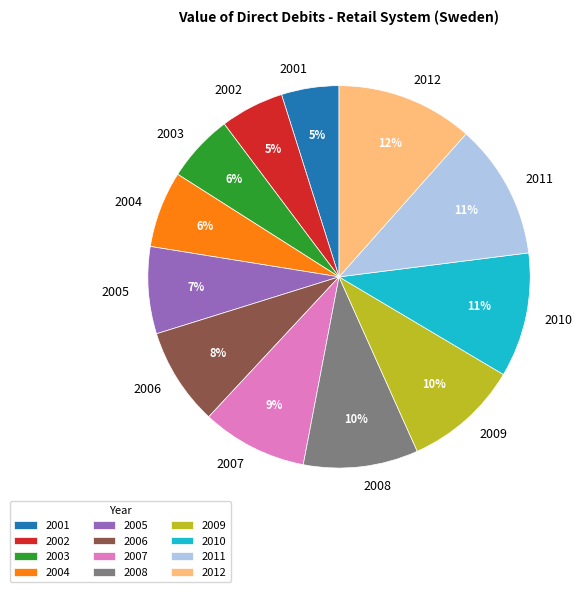

How many segments does this pie chart have?

12